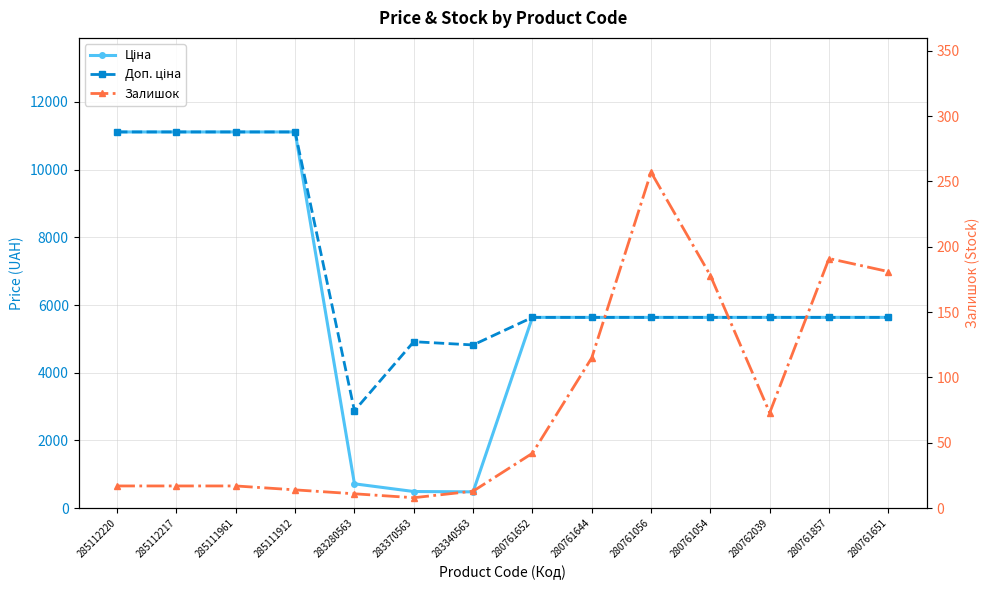

Is the value of Доп. ціна at 283280563 greater than the value of Ціна at 280761857?

No